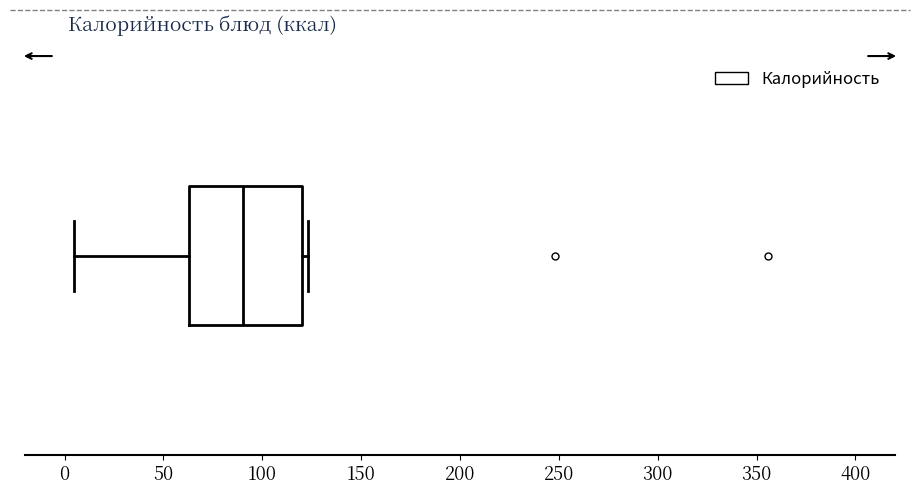

Read this box plot against the x-axis: the position of the median line, the range covered by the box, and the ends of both whiskers. The values are not printed on the chart, so give them approximately, as read against the axis.

median 90, box 65 to 120, whiskers 5 to 125